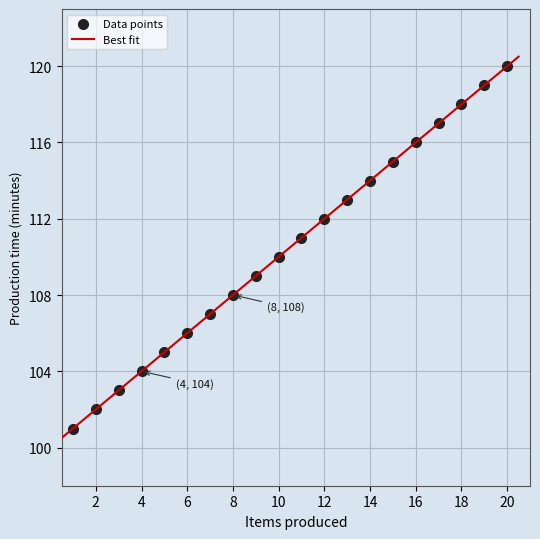

What is the range of Y values (max minus min)?

19